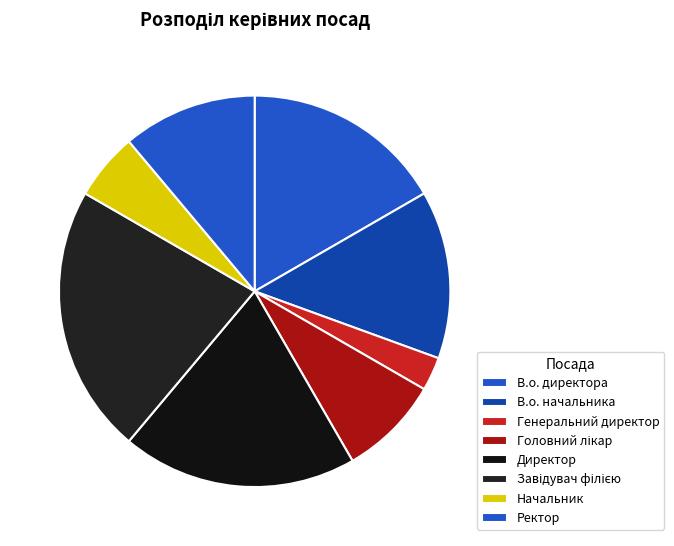

What is the ratio of the value at Генеральний директор to the value at Директор?

0.1